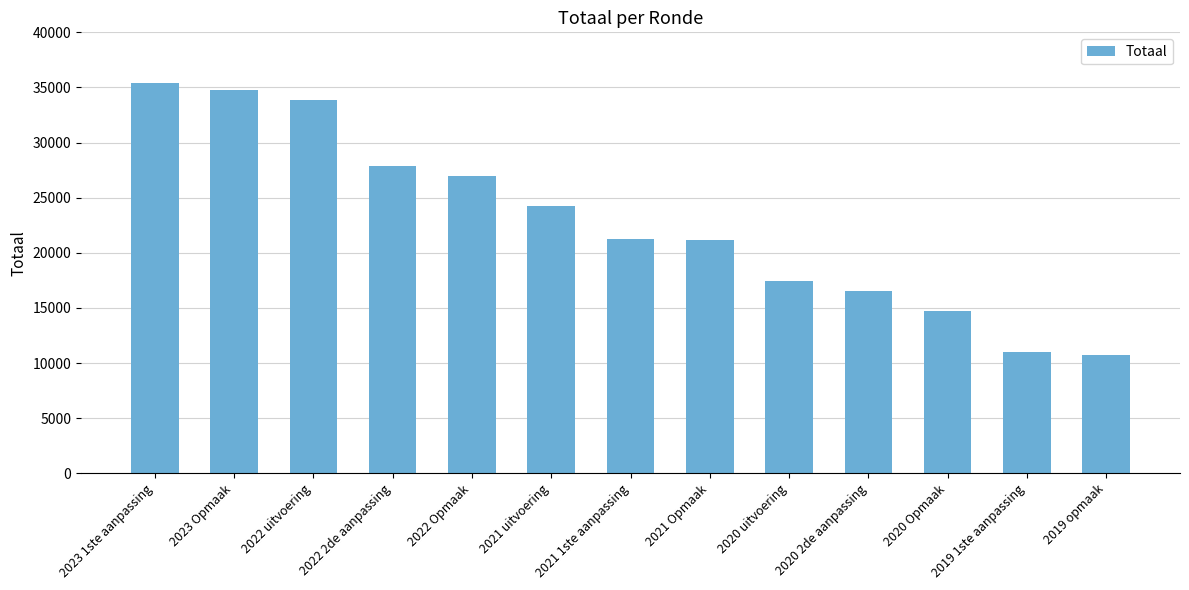

At which label is the value closest to 23038?

2021 uitvoering